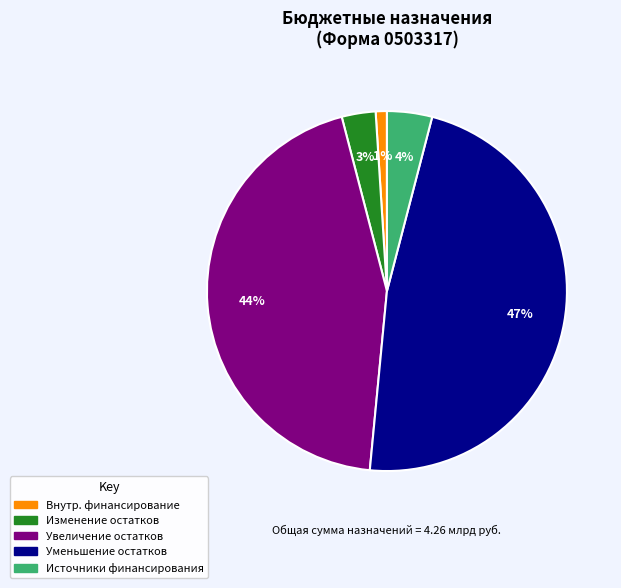

How many slices are in this pie chart?

5